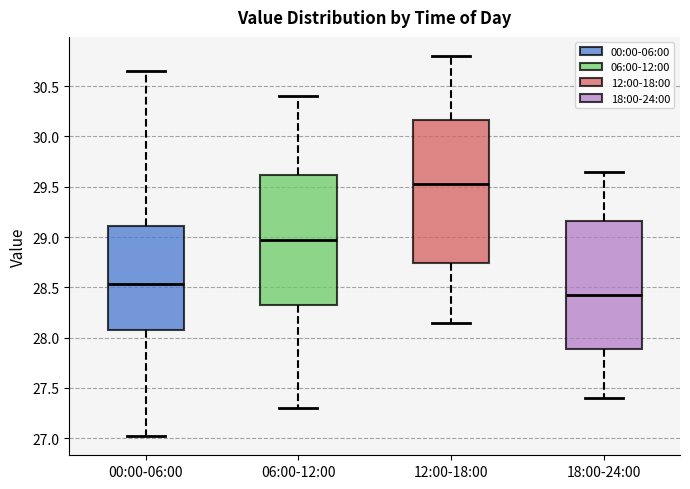

Comparing the boxes themselves (not the whiskers), which one is the tallest?

12:00-18:00